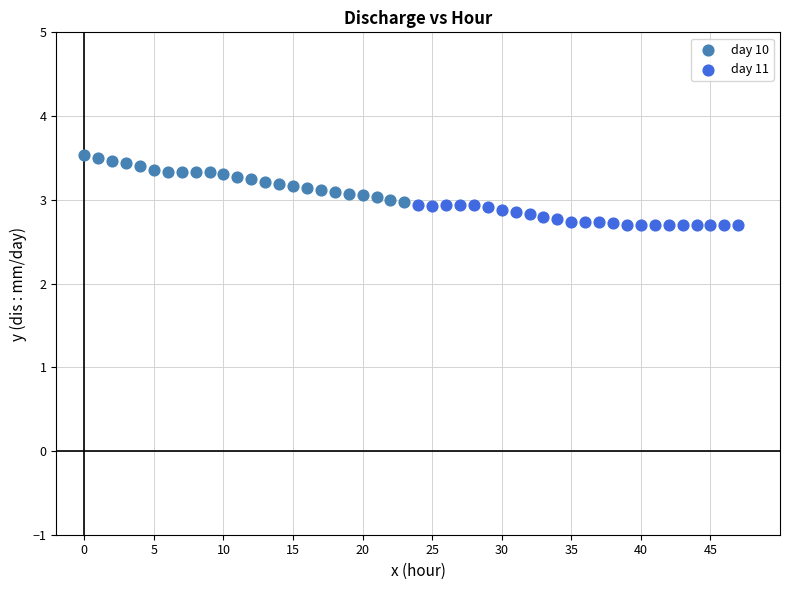

Which series has the largest Y range (max minus min)?

day 10